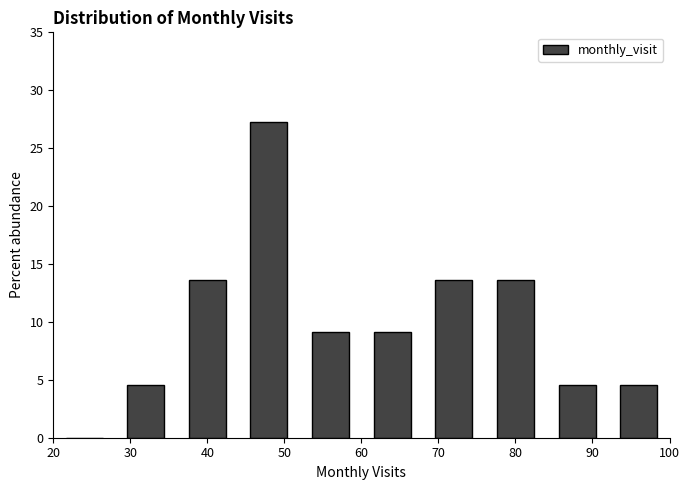

Which range on the x-axis has the tallest bar?

44 to 52